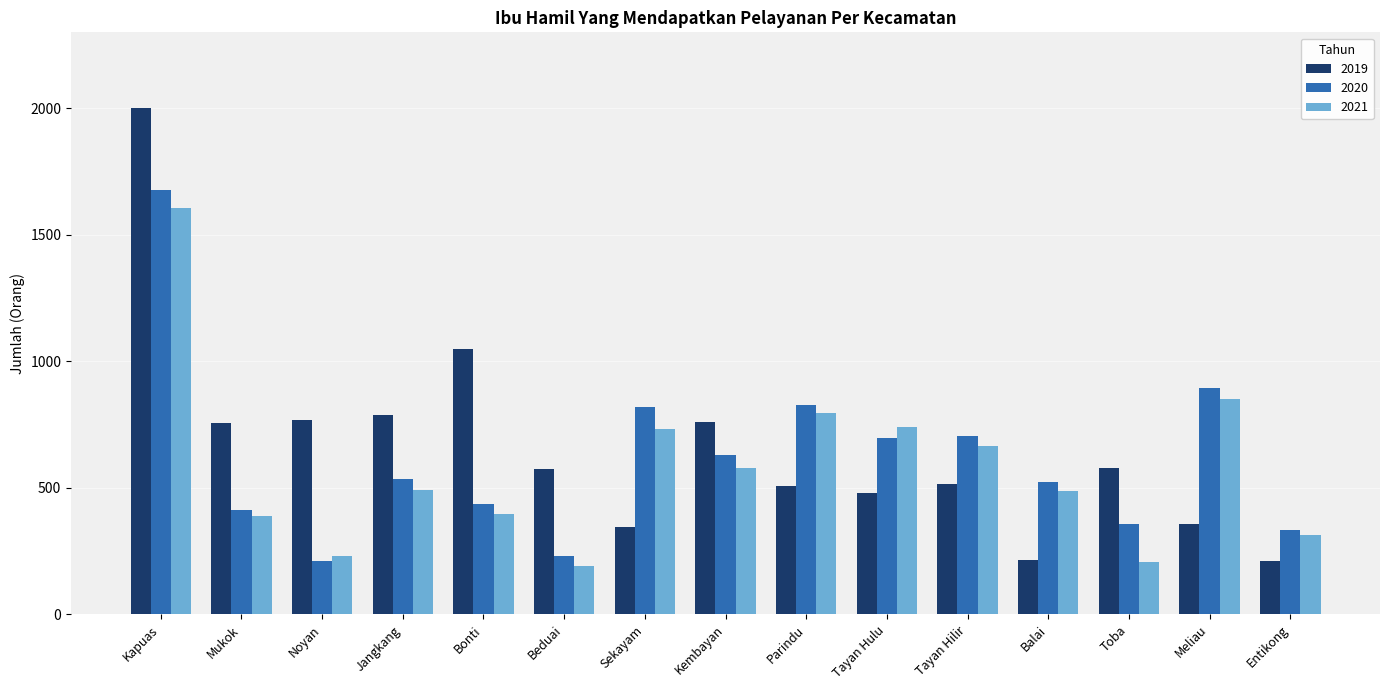

Are the bars grouped side by side (vs. stacked)?

Yes